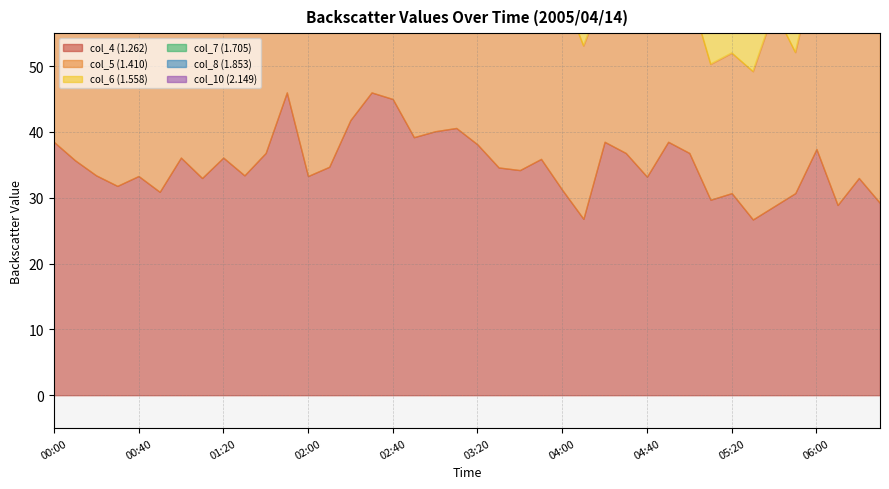

What is the greatest value displayed?

46.0